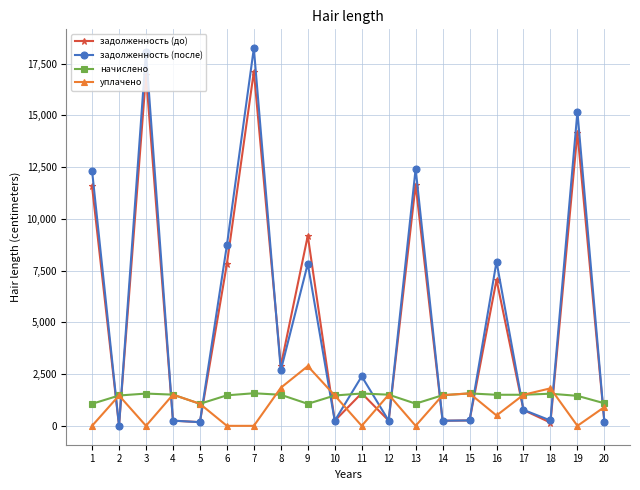

Between 10 and 19, which series saw the biggest shift?

задолженность (после)